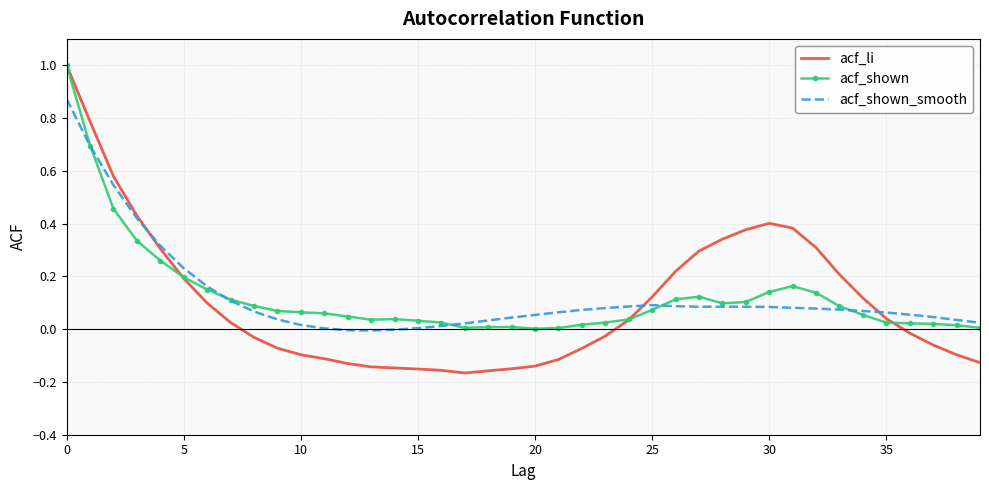

Which series has the widest spread of values?

acf_li